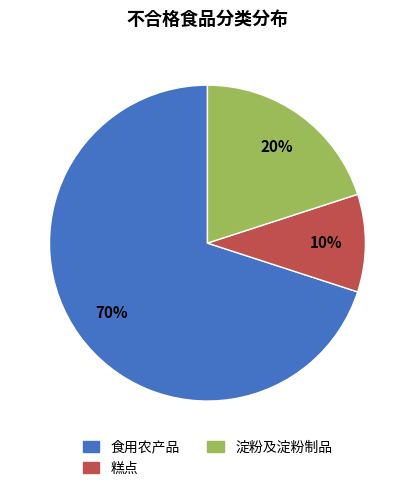

The 淀粉及淀粉制品 slice represents 10% of the pie. True or false?

False